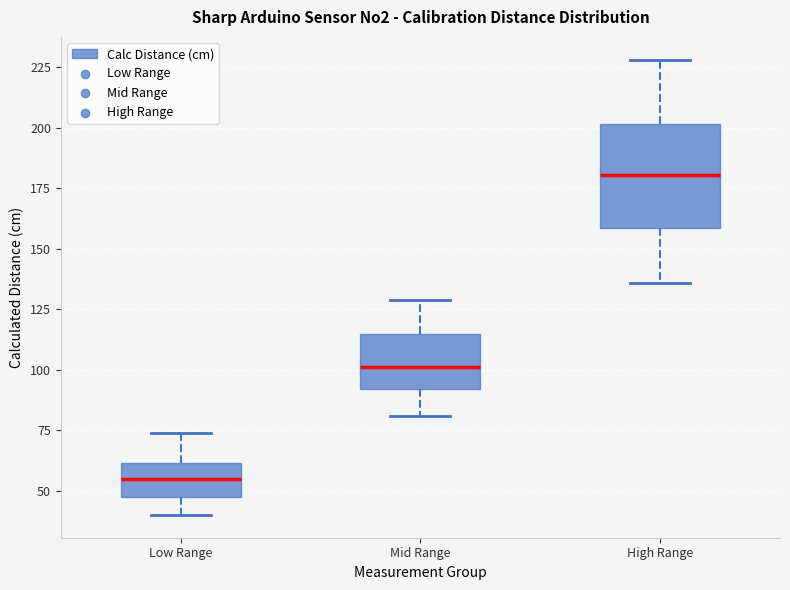

Which box's median line is the lowest?

Low Range